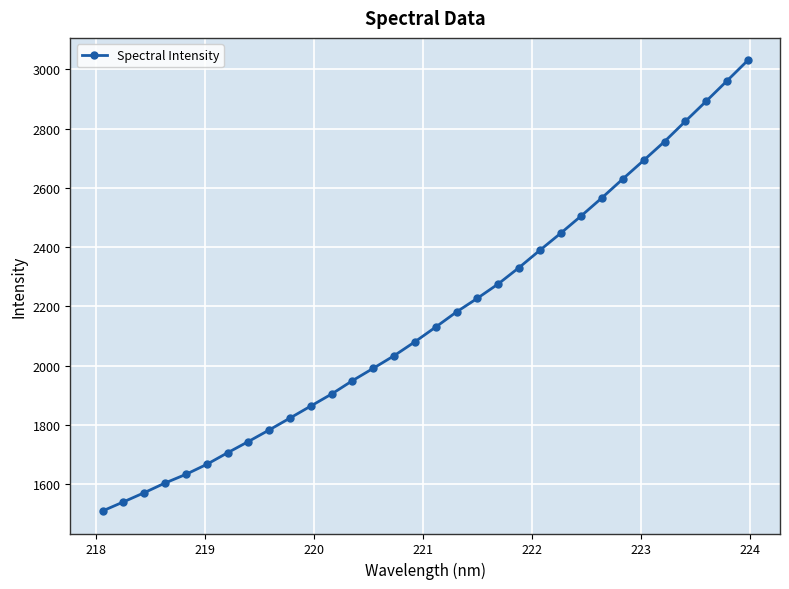

What is the greatest value displayed?

3029.9